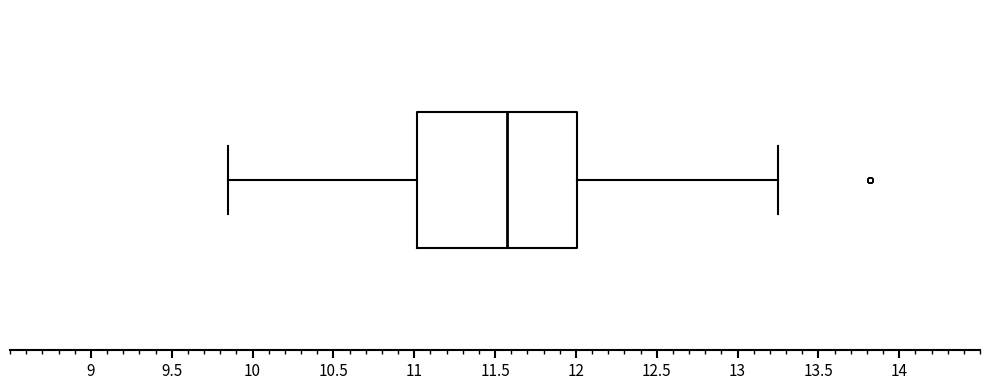

Read this box plot against the x-axis: the position of the median line, the range covered by the box, and the ends of both whiskers. The values are not printed on the chart, so give them approximately, as read against the axis.

median 11.60, box 11.00 to 12.00, whiskers 9.85 to 13.25